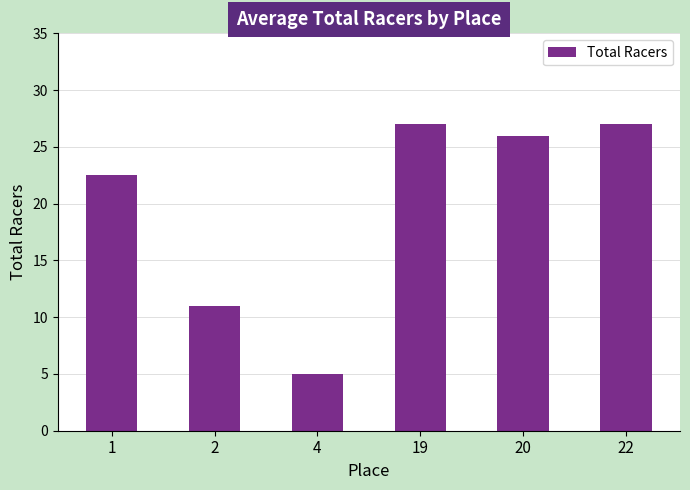

What is the ratio of the value at 4 to the value at 2?

0.5